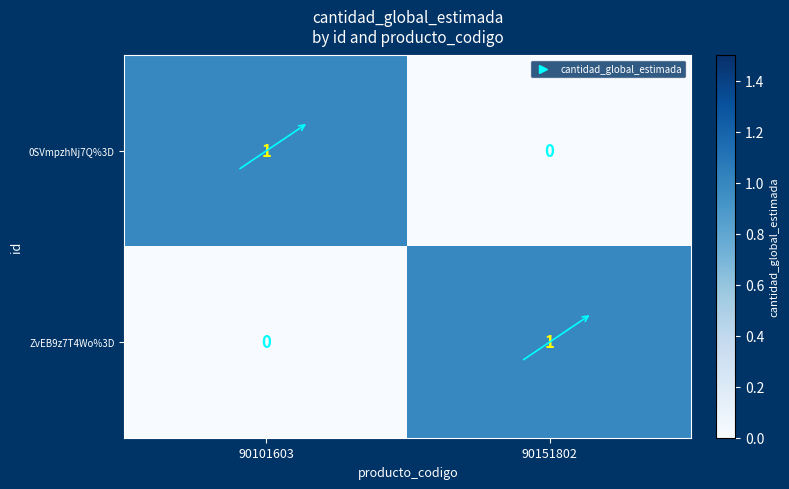

Where is ZvEB9z7T4Wo%3D nearest to the value 0?

90101603